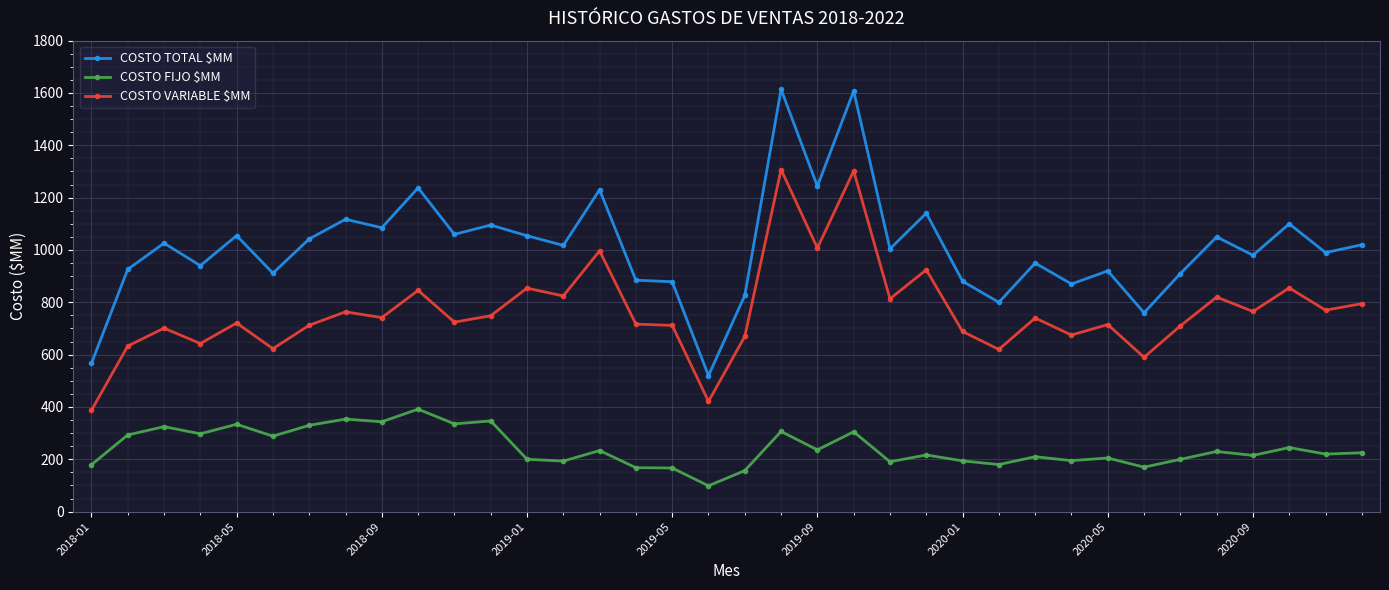

What is the lowest value of the COSTO TOTAL $MM series?

520.0